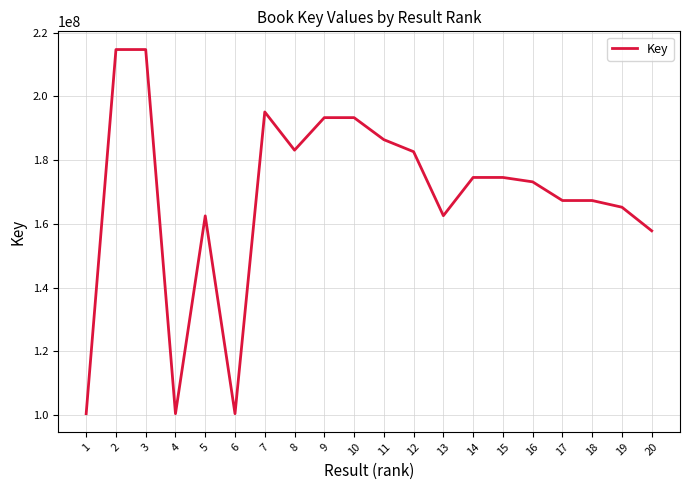

What is the average value?

168470487